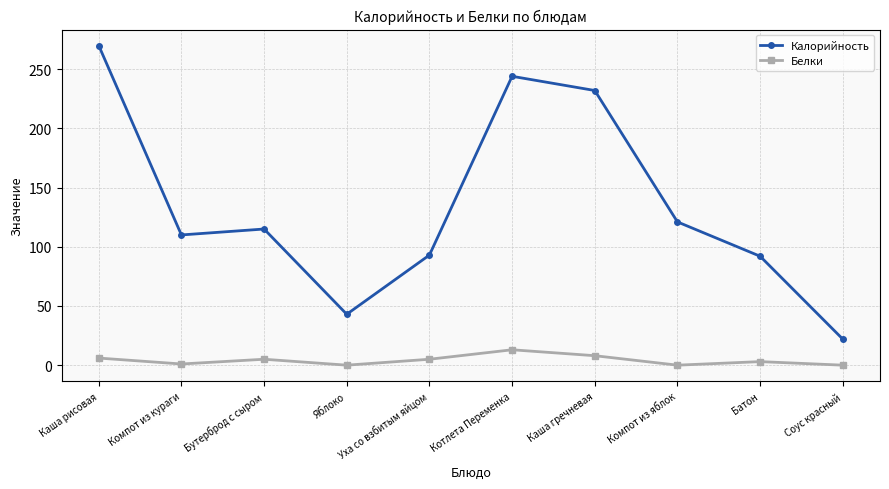

How many series are shown in this chart?

2